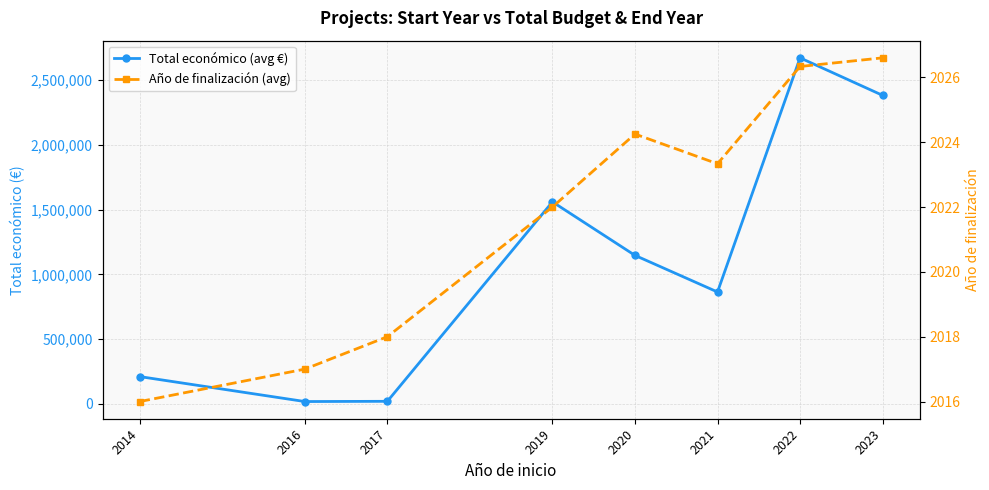

True or false: Año de finalización (avg) and Total económico (avg €) intersect in this chart.

False